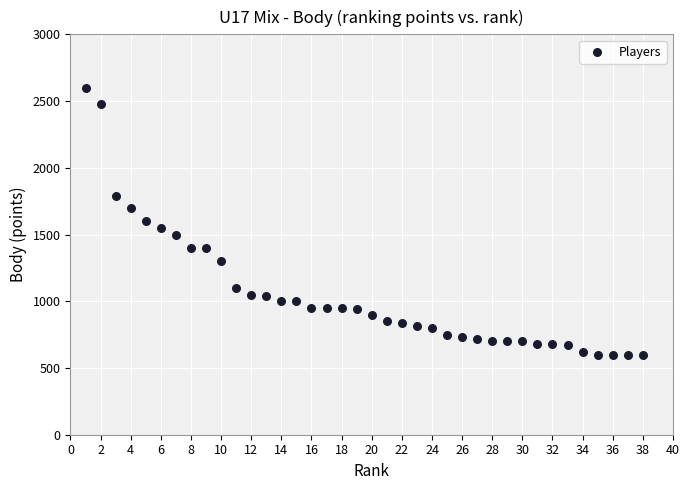

What is the range of X values (max minus min)?

37